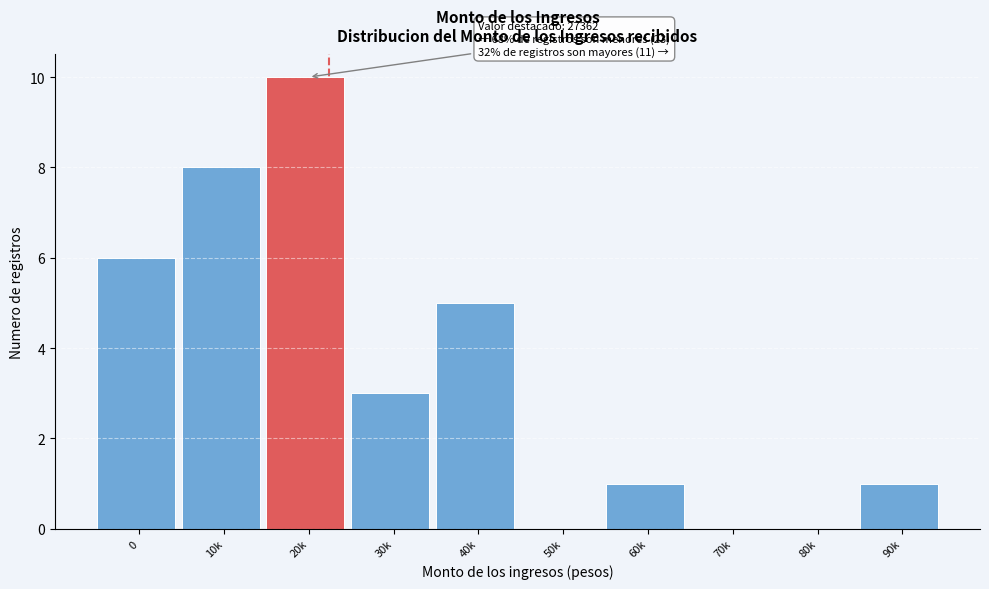

Reading left to right, list all the values displayed in this chart.

0=6	10k=8	20k=10	30k=3	40k=5	50k=0	60k=1	70k=0	80k=0	90k=1